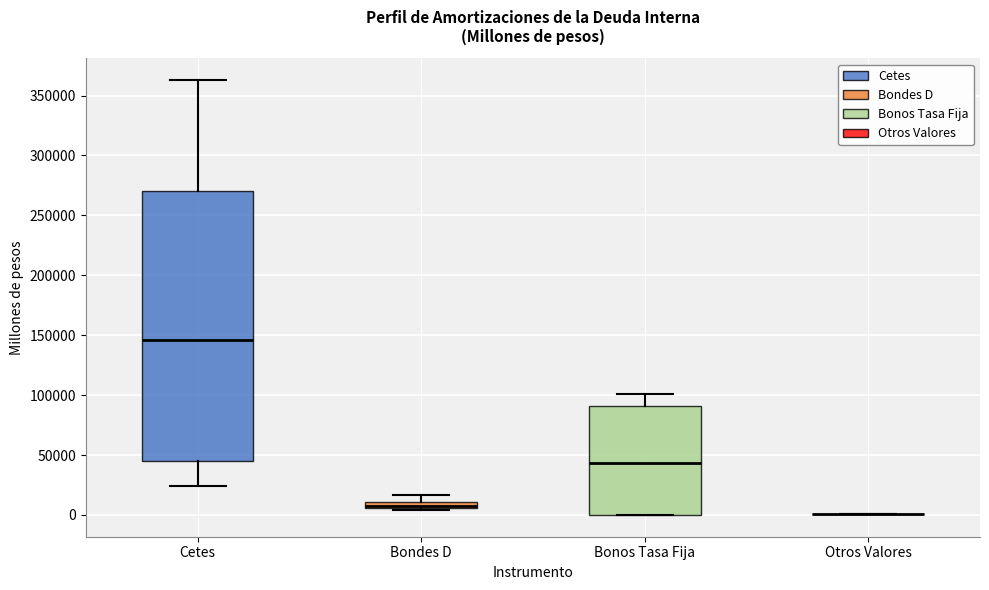

Where is the upper edge of the box for Bondes D on the y-axis? The values are not printed on the chart, so give them approximately, as read against the axis.

10000